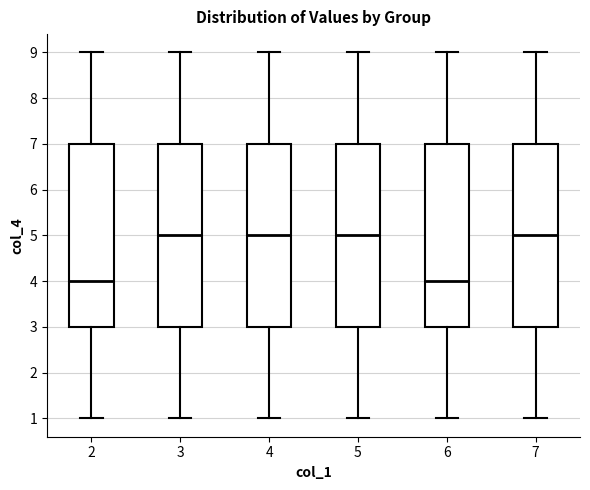

Reading left to right, read every box against the y-axis: the position of its median line, the range the box covers, and the ends of its whiskers. The values are not printed on the chart, so give them approximately, as read against the axis.

2: median 4, box 3 to 7, whiskers 1 to 9
3: median 5, box 3 to 7, whiskers 1 to 9
4: median 5, box 3 to 7, whiskers 1 to 9
5: median 5, box 3 to 7, whiskers 1 to 9
6: median 4, box 3 to 7, whiskers 1 to 9
7: median 5, box 3 to 7, whiskers 1 to 9